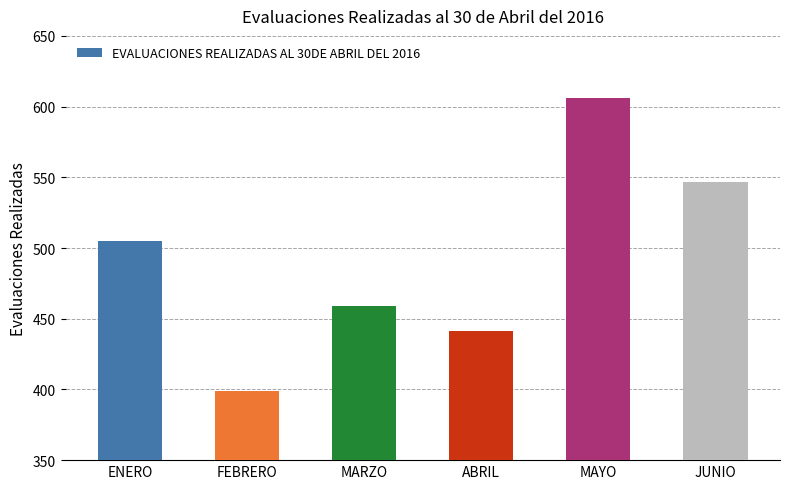

What is the difference between the values at JUNIO and ABRIL?

106